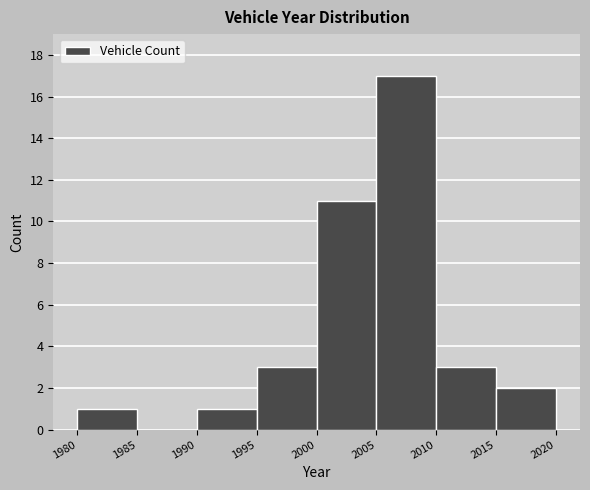

Reading left to right, transcribe this chart: for each bar, give the range it covers on the x-axis and its height. The values are not printed on the chart, so give them approximately, as read against the axis.

1980 to 1985: 1
1985 to 1990: 0
1990 to 1995: 1
1995 to 2000: 3
2000 to 2005: 11
2005 to 2010: 17
2010 to 2015: 3
2015 to 2020: 2